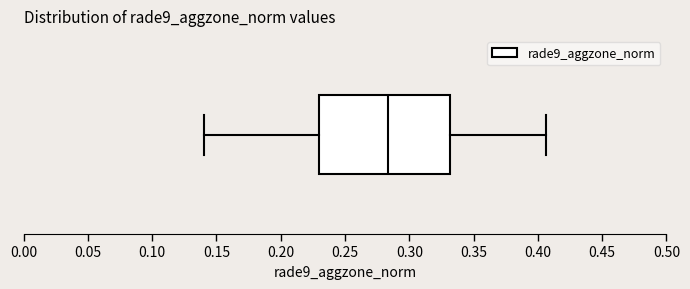

Transcribe this box plot: give where the median line is, the range the box spans, and where the two whiskers end, as read against the x-axis. The values are not printed on the chart, so give them approximately, as read against the axis.

median 0.285, box 0.230 to 0.330, whiskers 0.140 to 0.405